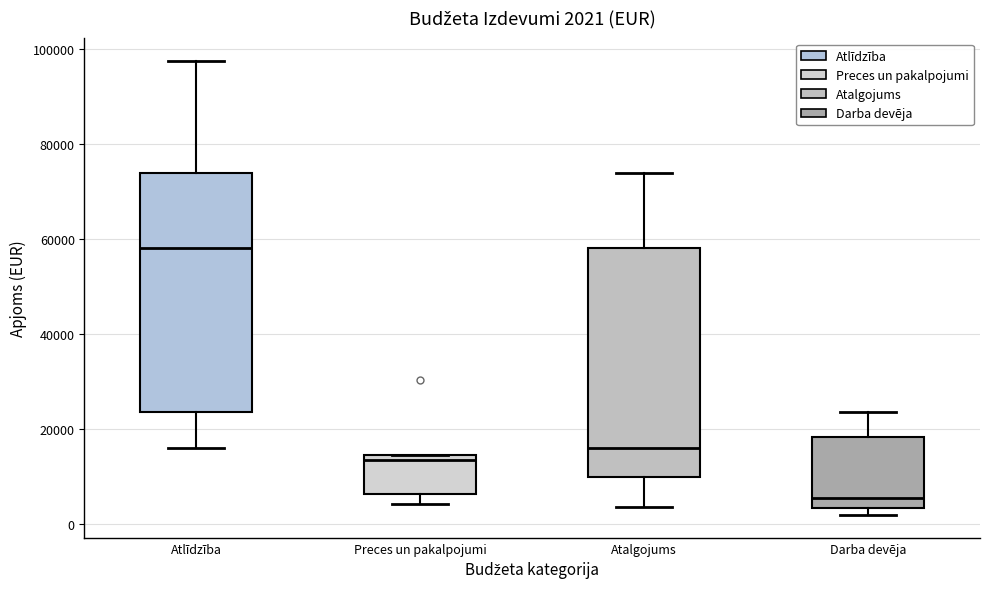

Which box has the highest median line?

Atlīdzība